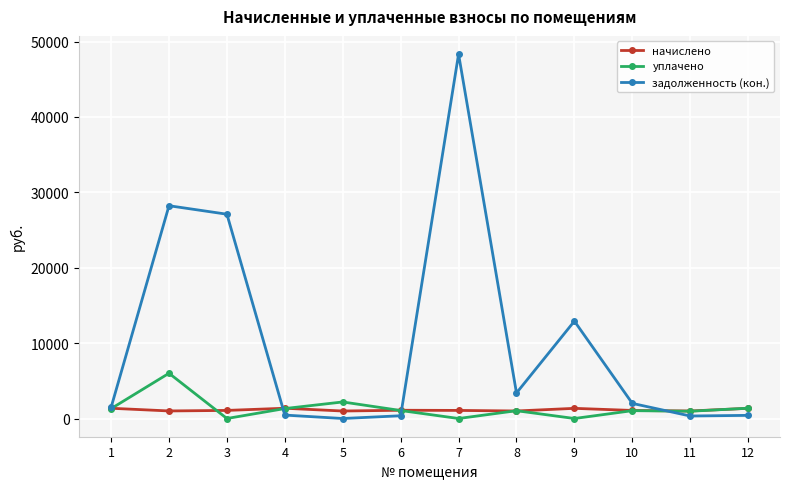

How many distinct data groups are displayed?

3